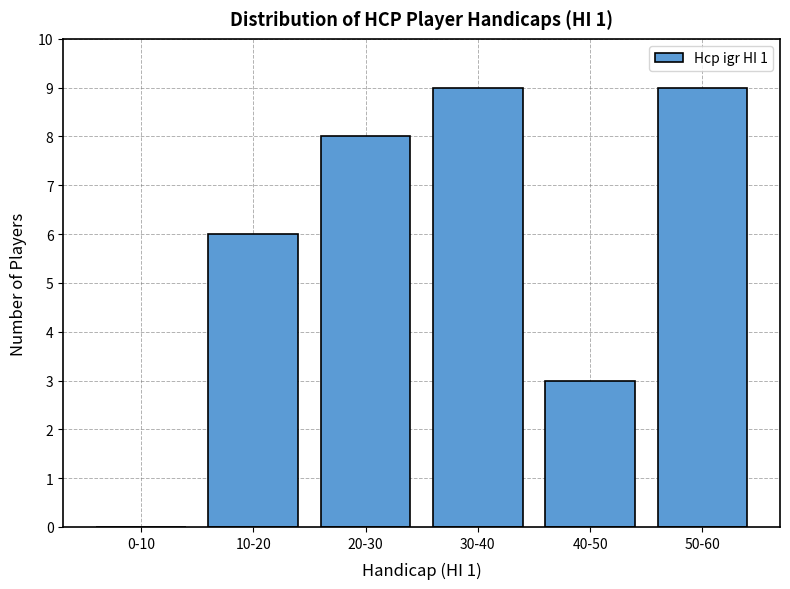

Reading left to right, list all the values displayed in this chart.

0-10=0	10-20=6	20-30=8	30-40=9	40-50=3	50-60=9